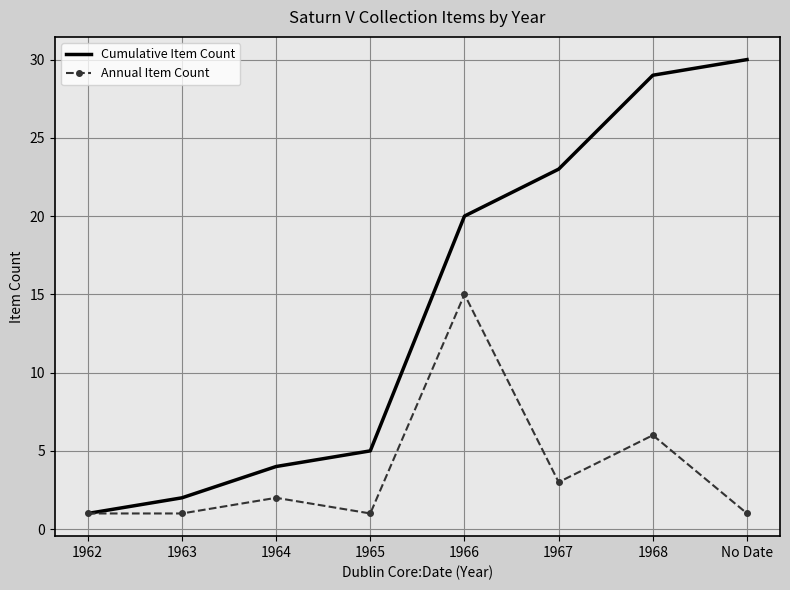

Reading left to right, what are all the values shown in this chart?

Cumulative Item Count: 1	2	4	5	20	23	29	30
Annual Item Count: 1	1	2	1	15	3	6	1